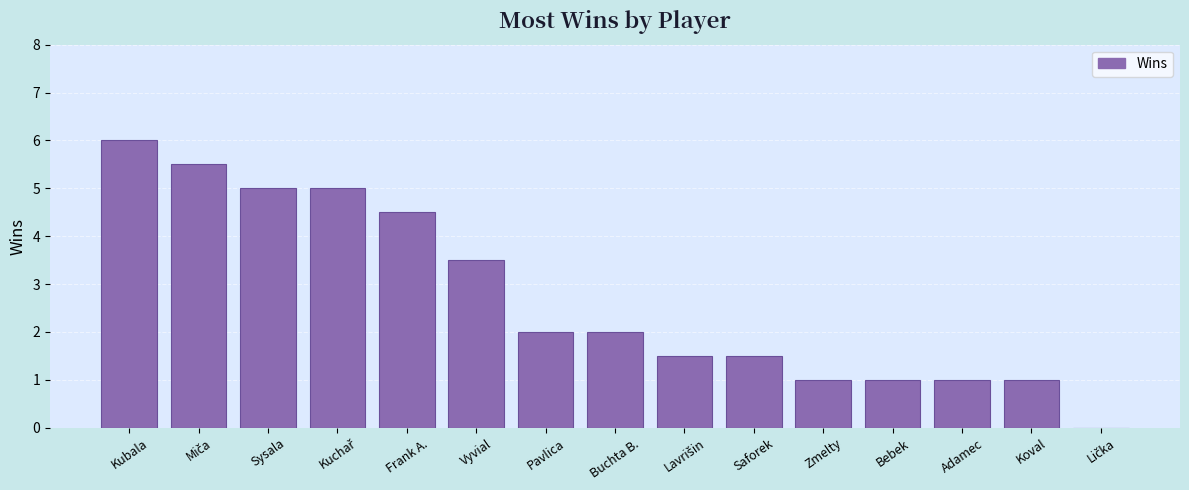

Does the chart contain stacked bars?

No